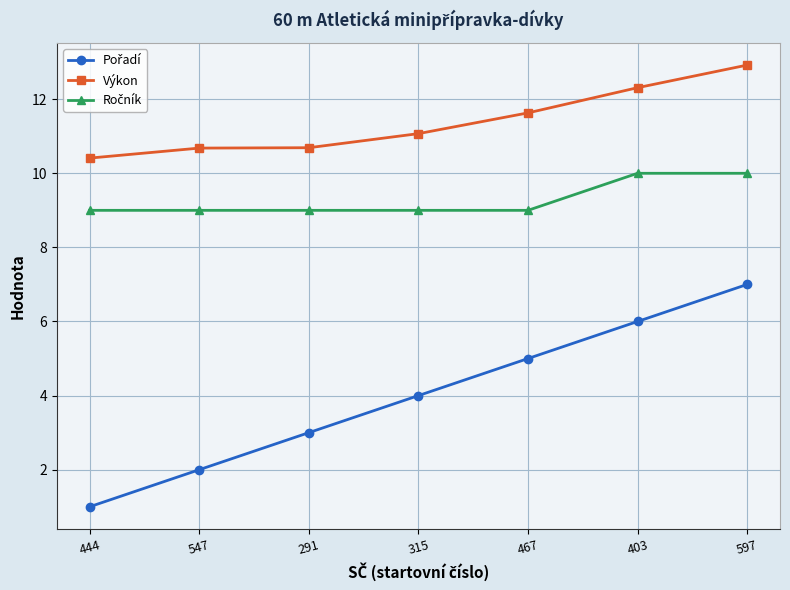

What is the difference between the highest and lowest values at 467?

6.6